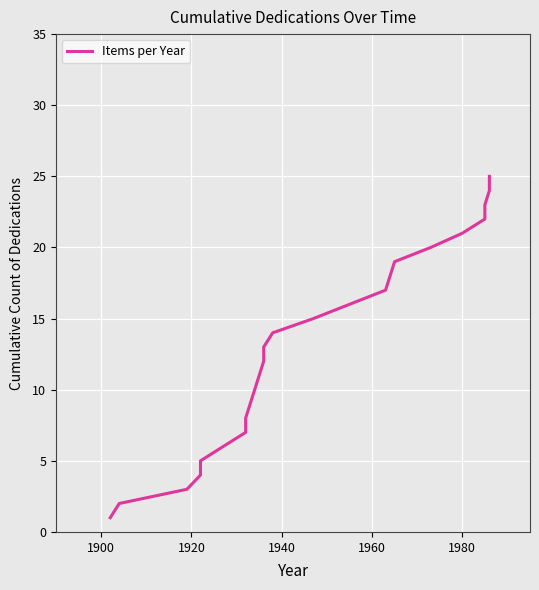

True or false: the data has more than 1 interior local peaks.

False